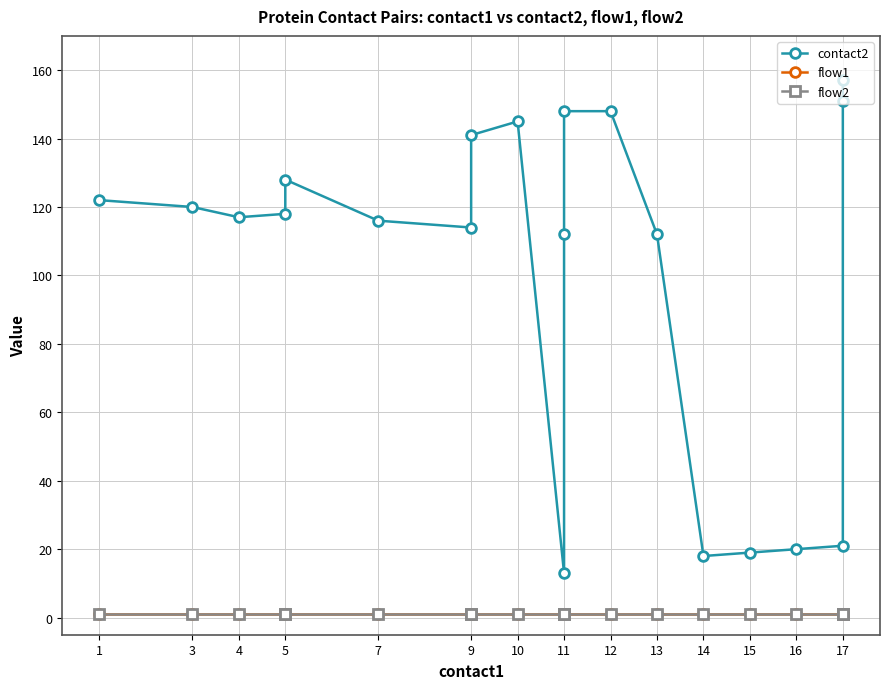

True or false: flow1 has more than 1 points higher than both neighbors.

False